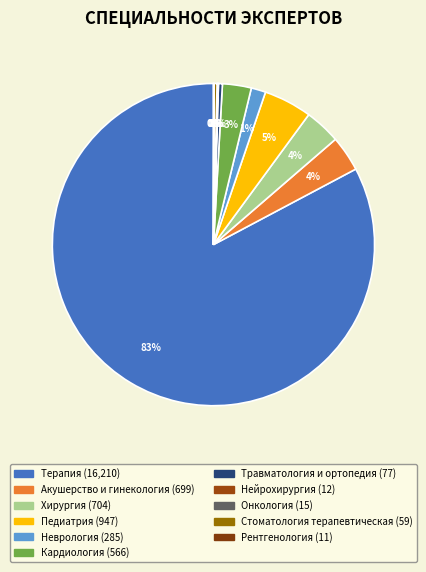

Is there a majority slice in this chart?

Yes